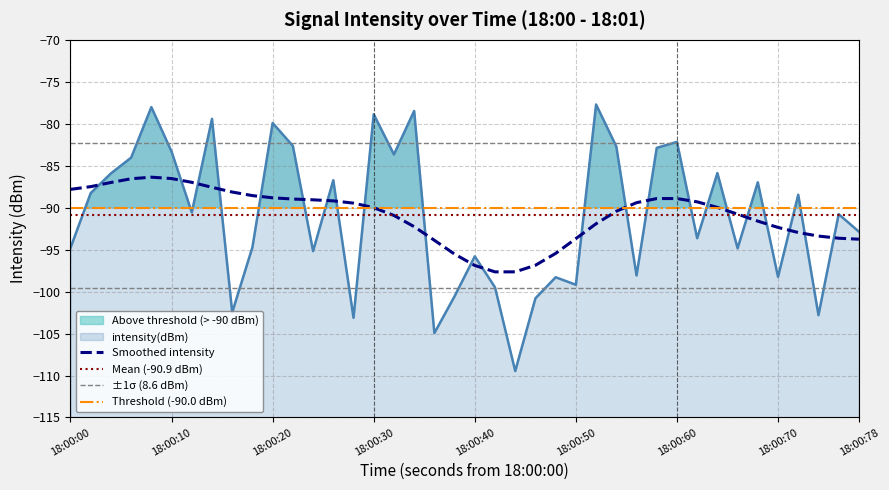

Count the number of data series in this chart.

1